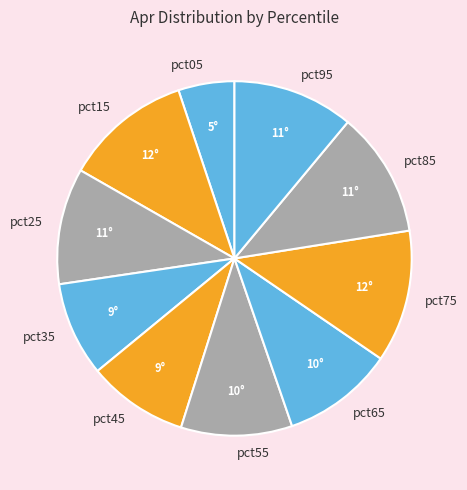

Which slice is the smallest?

pct05